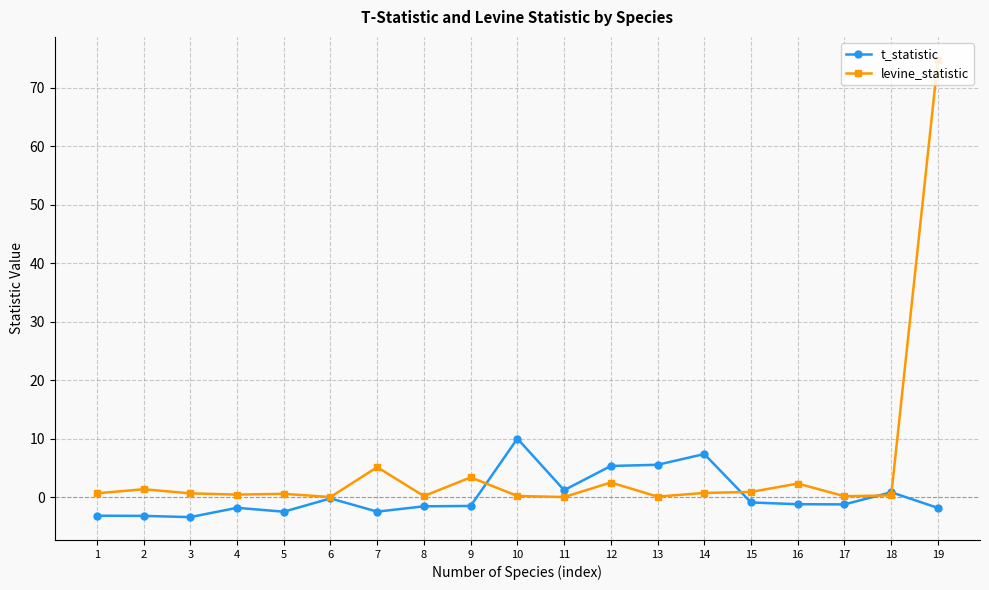

At how many categories does at least one series exceed 67?

1